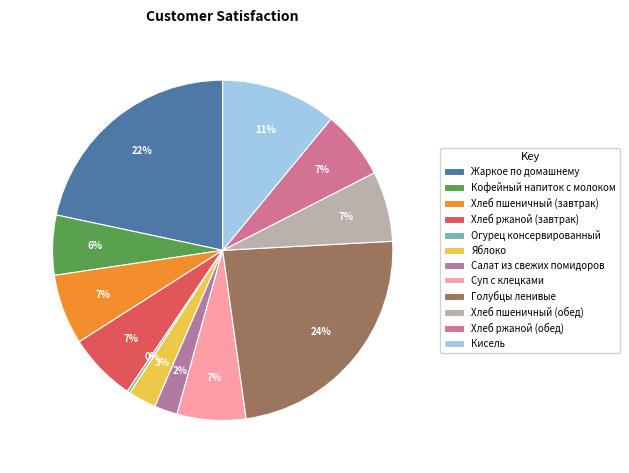

What is the ratio of the value at Хлеб пшеничный (обед) to the value at Салат из свежих помидоров?

3.0